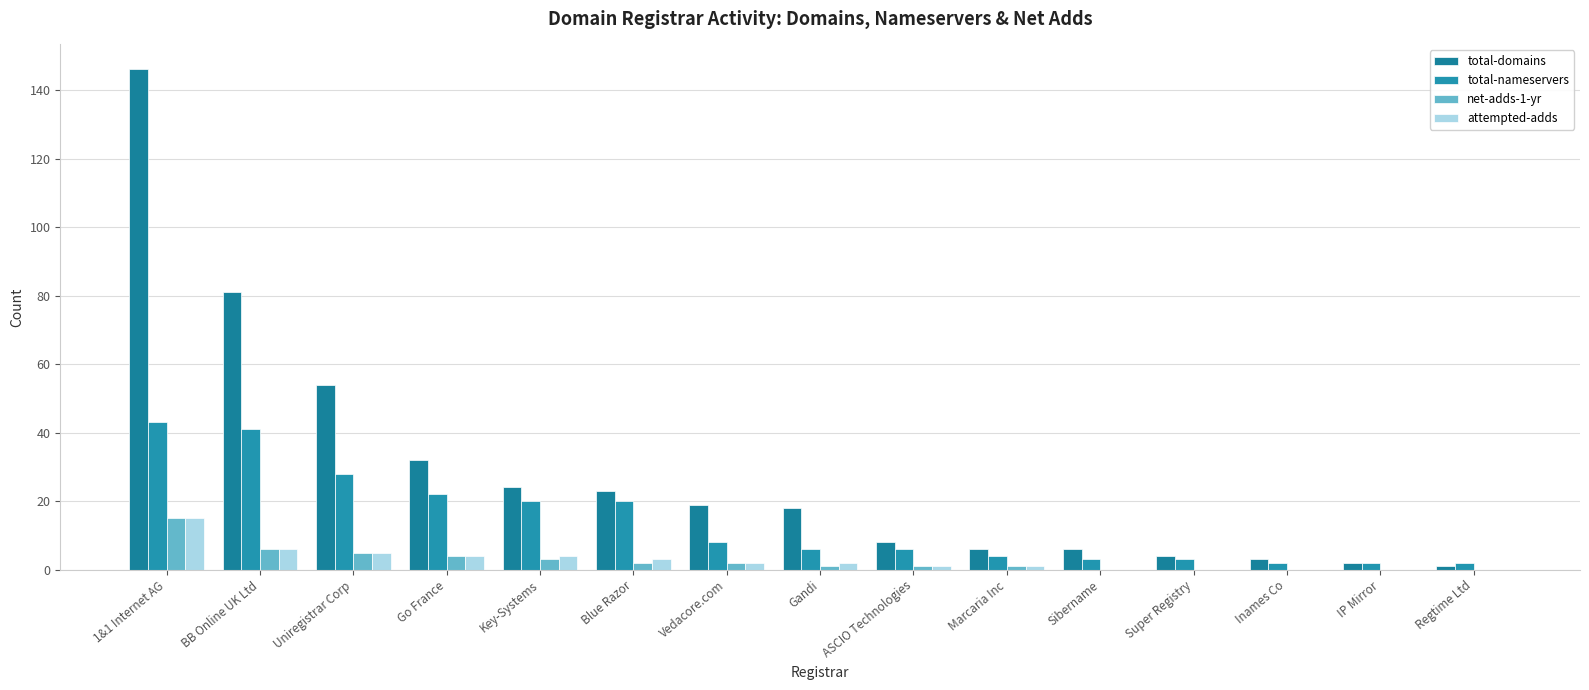

What is the value of the total-domains bar at the 4th from the left?

32